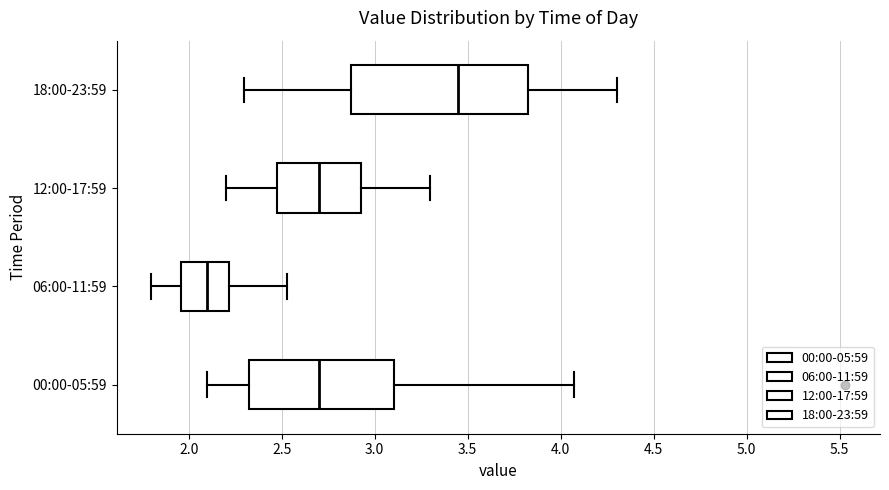

Reading bottom to top, read every box against the x-axis: the position of its median line, the range the box covers, and the ends of its whiskers. The values are not printed on the chart, so give them approximately, as read against the axis.

00:00-05:59: median 2.70, box 2.30 to 3.10, whiskers 2.10 to 4.05
06:00-11:59: median 2.10, box 1.95 to 2.20, whiskers 1.80 to 2.55
12:00-17:59: median 2.70, box 2.50 to 2.95, whiskers 2.20 to 3.30
18:00-23:59: median 3.45, box 2.90 to 3.85, whiskers 2.30 to 4.30